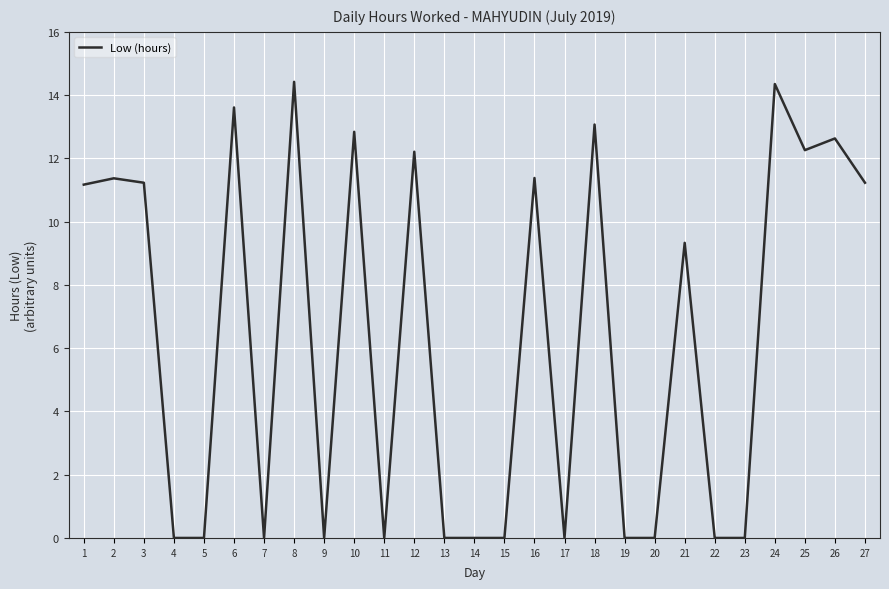

What is the difference between the values at 11 and 6?

13.6